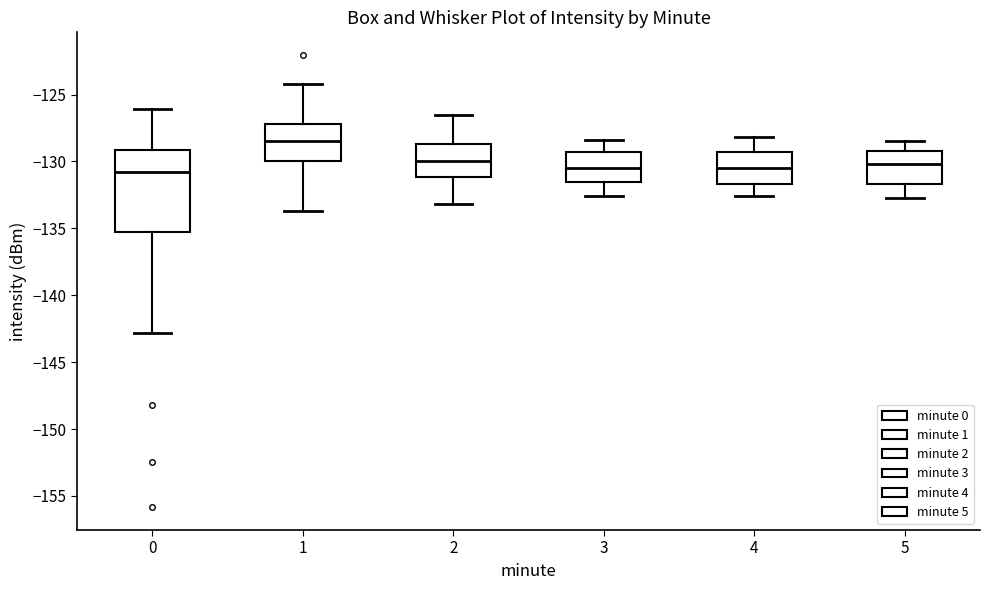

Which box has the highest median line?

1